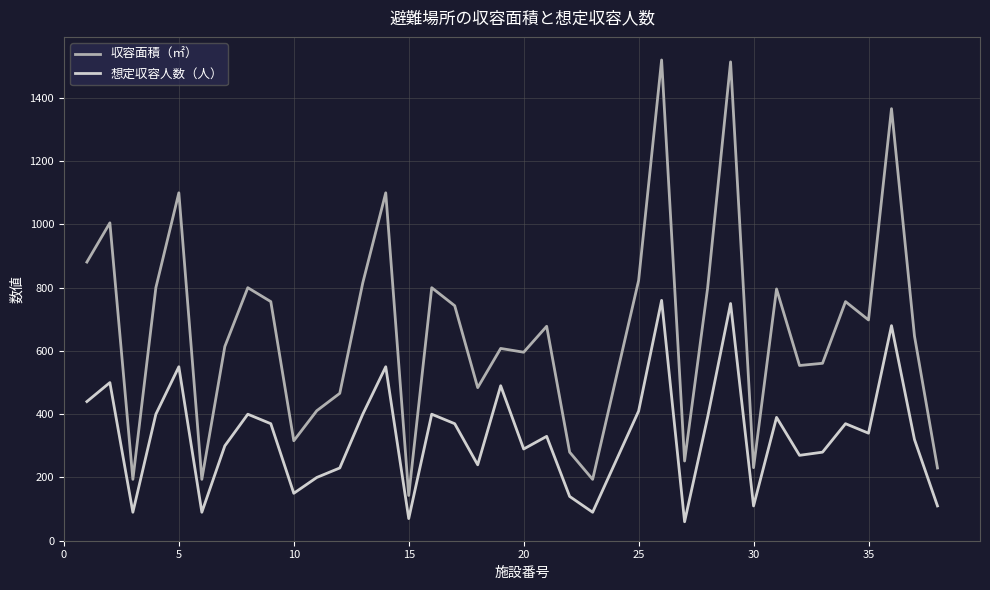

Which series has the largest total across all categories?

収容面積（㎡）